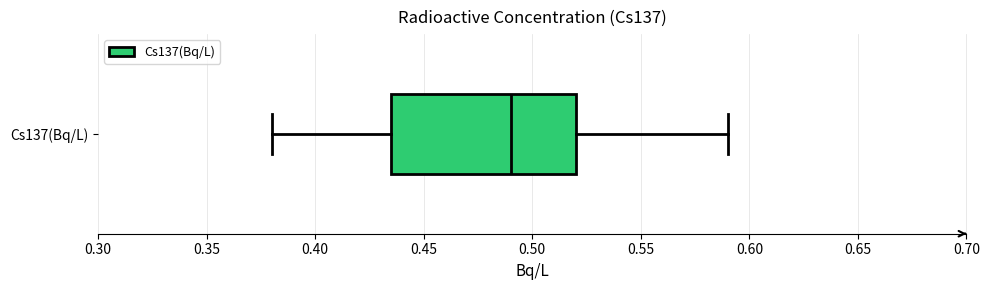

Read this box plot against the x-axis: the position of the median line, the range covered by the box, and the ends of both whiskers. The values are not printed on the chart, so give them approximately, as read against the axis.

median 0.490, box 0.435 to 0.520, whiskers 0.380 to 0.590